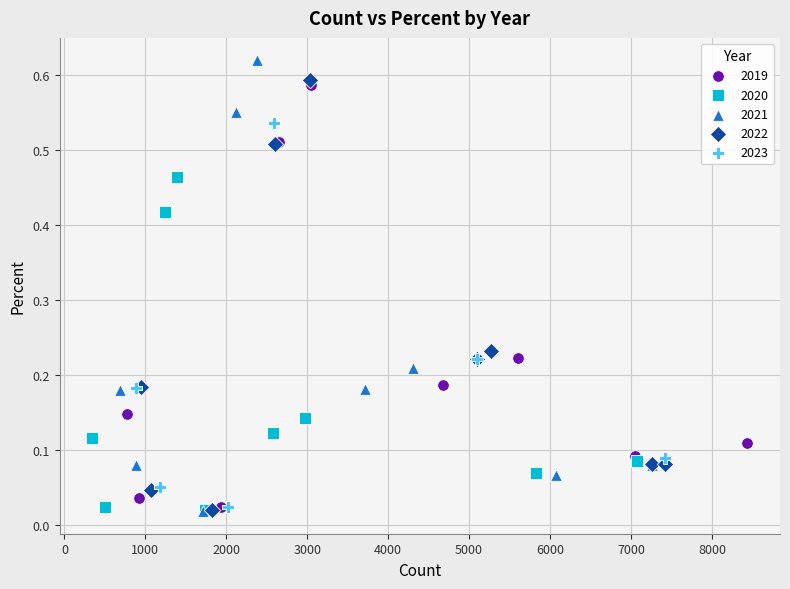

Which series contains the highest Y value?

2021